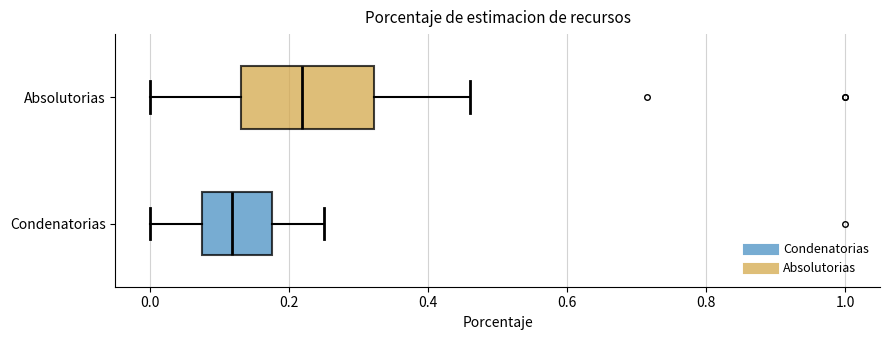

Reading bottom to top, read every box against the x-axis: the position of its median line, the range the box covers, and the ends of its whiskers. The values are not printed on the chart, so give them approximately, as read against the axis.

Condenatorias: median 0.12, box 0.08 to 0.18, whiskers 0.00 to 0.26
Absolutorias: median 0.22, box 0.14 to 0.32, whiskers 0.00 to 0.46